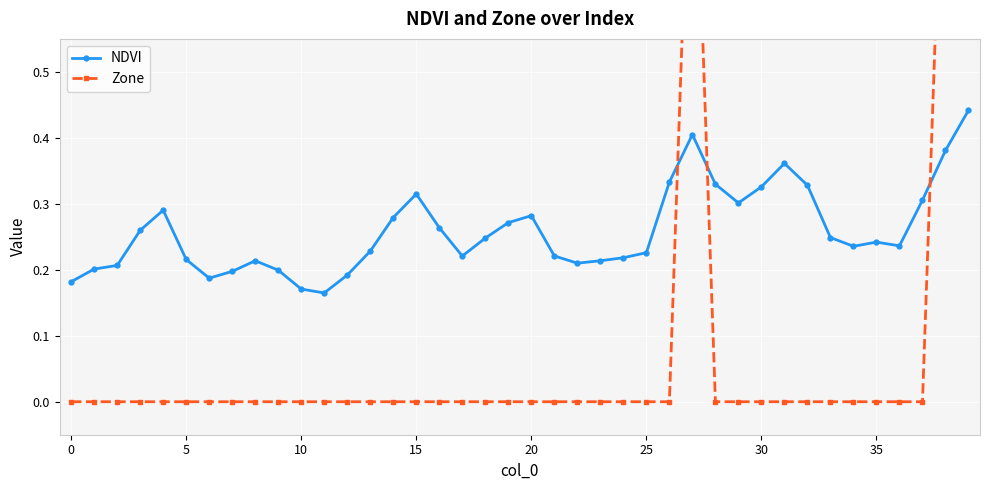

At which label does NDVI reach its peak?

39